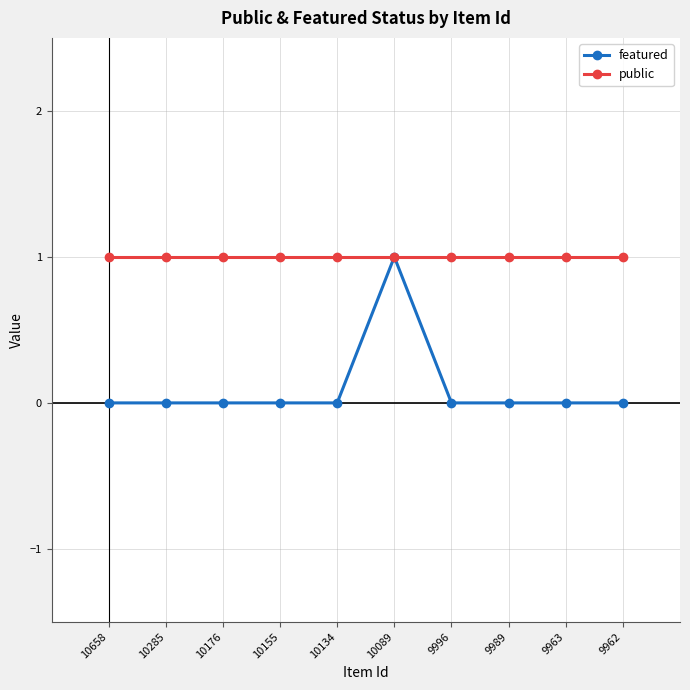

List the series in order of their overall mean, lowest first.

featured, public